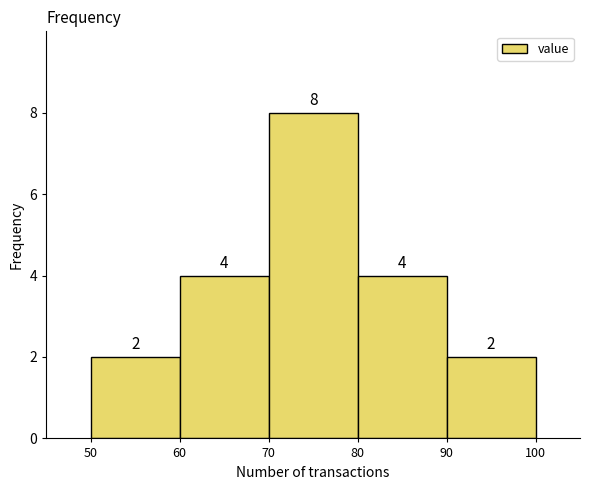

Which range on the x-axis has the tallest bar?

70 to 80